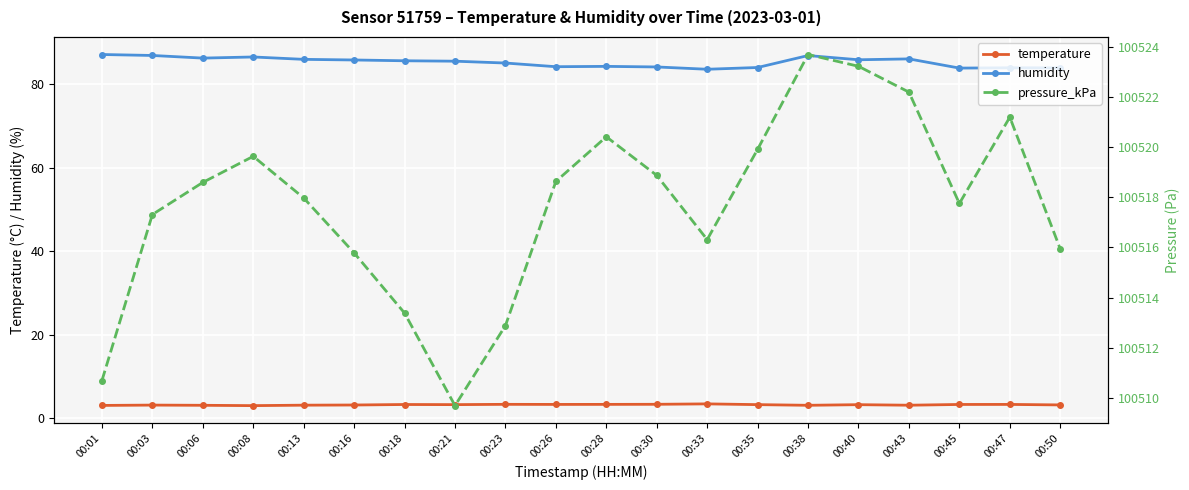

What is the difference between the humidity values at 00:16 and 00:01?

1.3